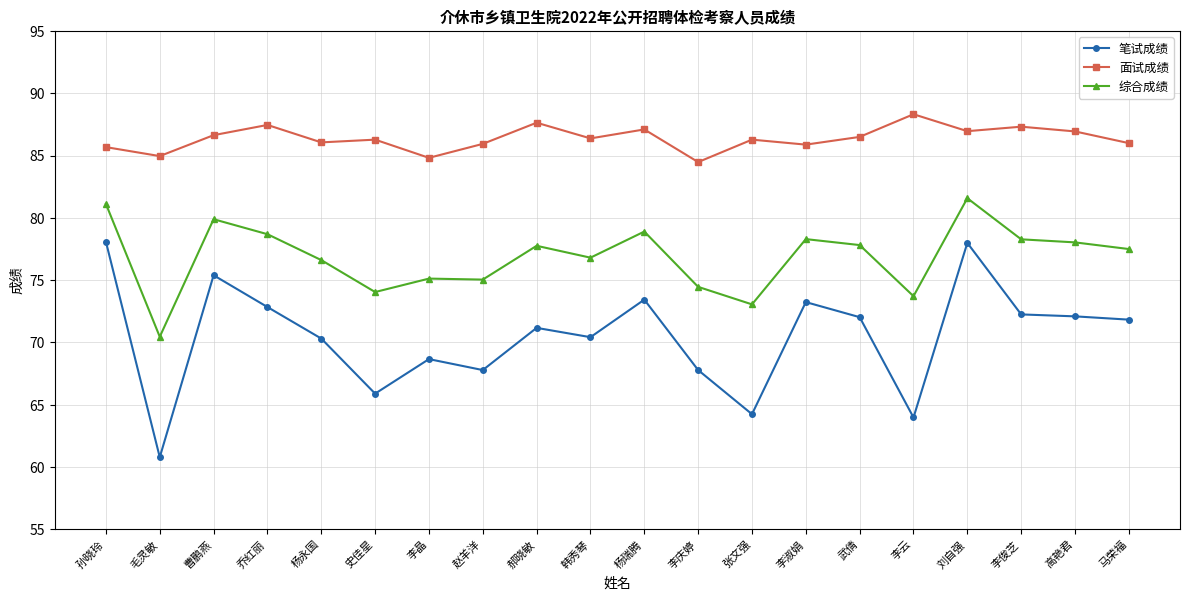

Where is the first local minimum for 综合成绩?

毛灵敏